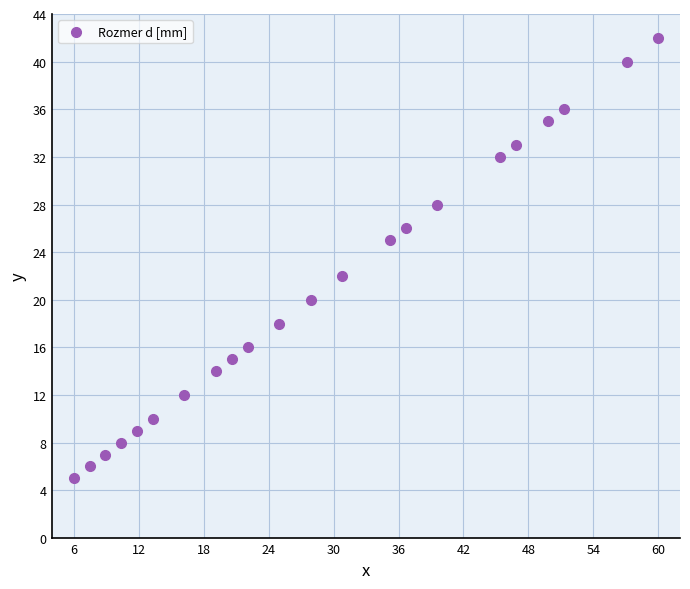

What is the range of Y values (max minus min)?

37